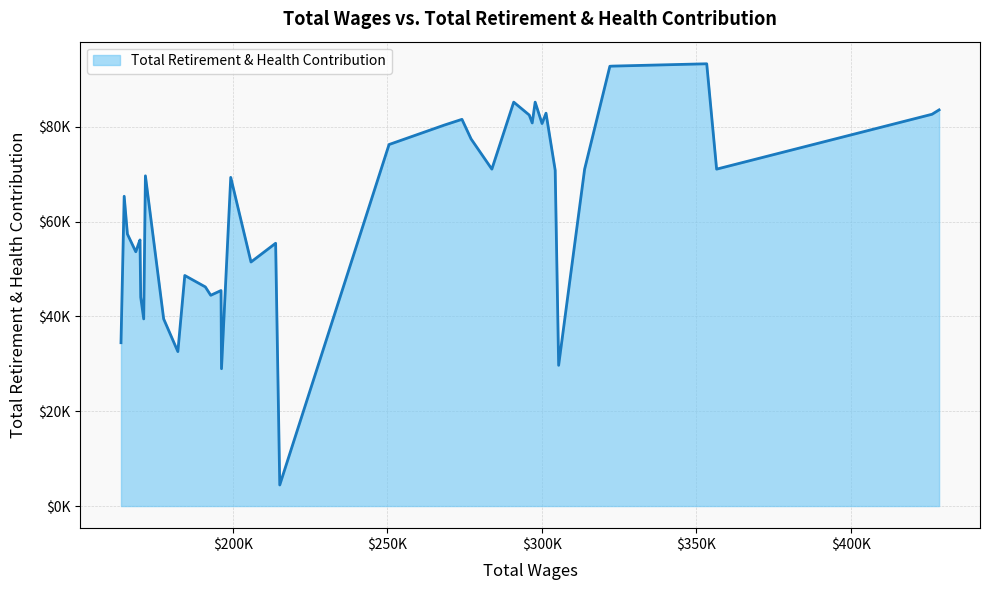

How many points are lower than both their immediate neighbors (excluding endpoints)?

12